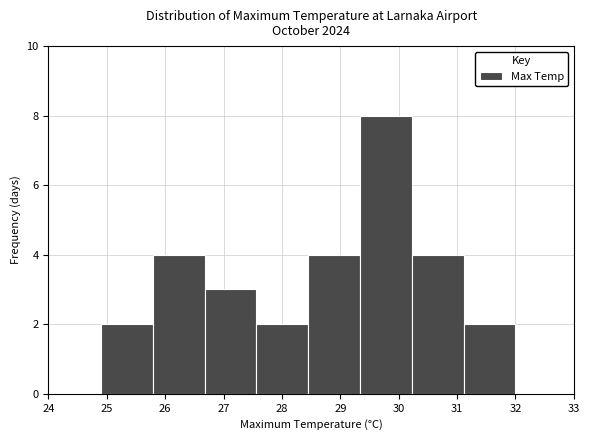

Reading left to right, transcribe this chart: for each bar, give the range it covers on the x-axis and its height. Neither the bar edges nor the heights are printed on the chart, so give them approximately, as read against the axes.

24.9 to 25.8: 2
25.8 to 26.7: 4
26.7 to 27.6: 3
27.6 to 28.5: 2
28.5 to 29.3: 4
29.3 to 30.2: 8
30.2 to 31.1: 4
31.1 to 32.0: 2